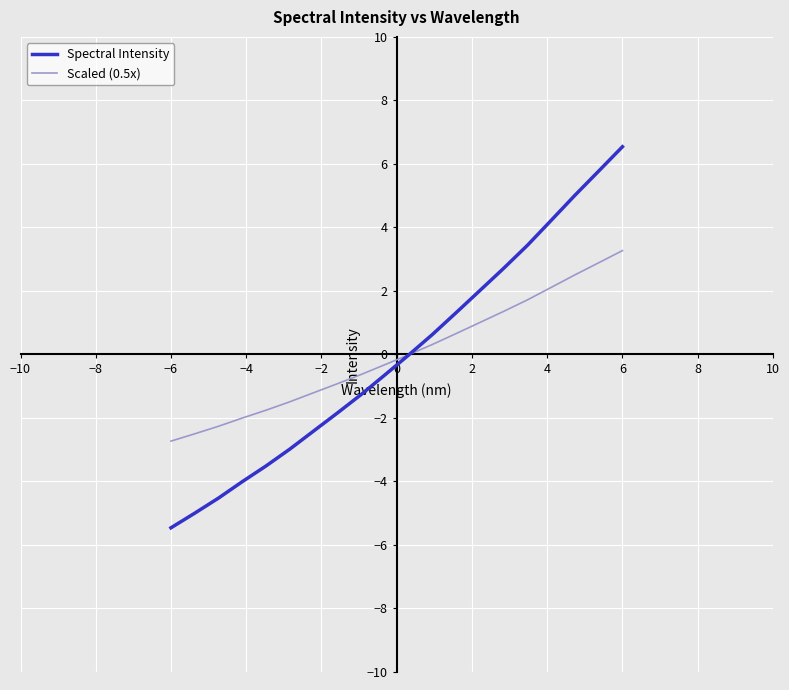

What is the lowest value of the Scaled (0.5x) series?

-2.7